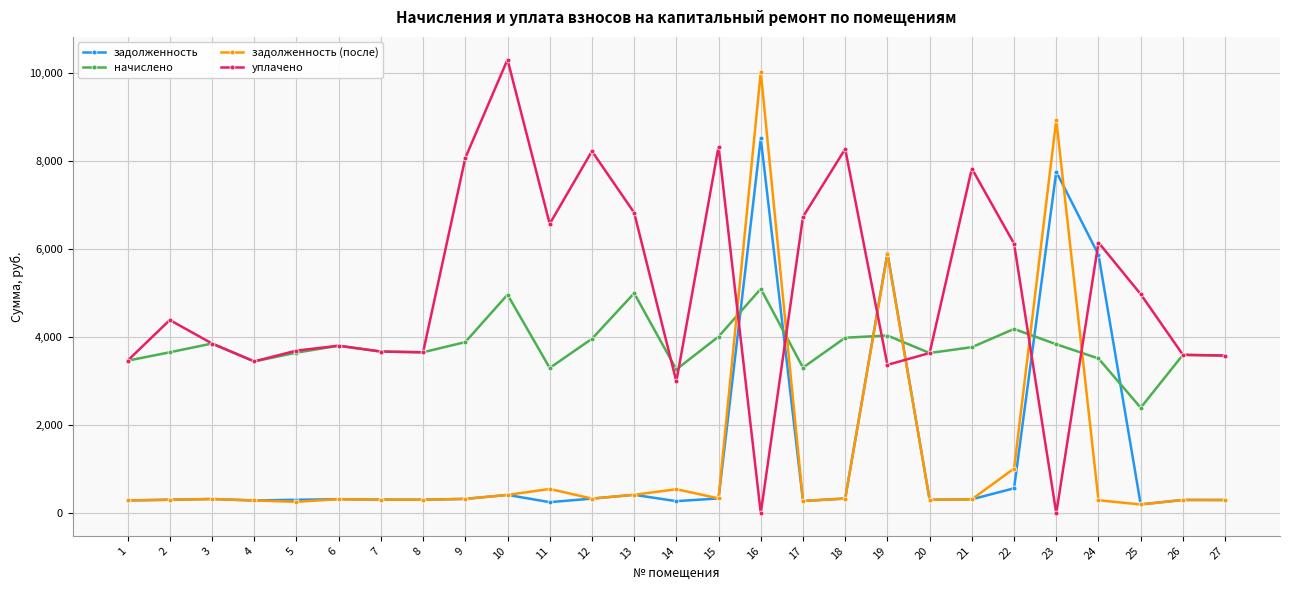

What is the sum of all уплачено values?

135444.6